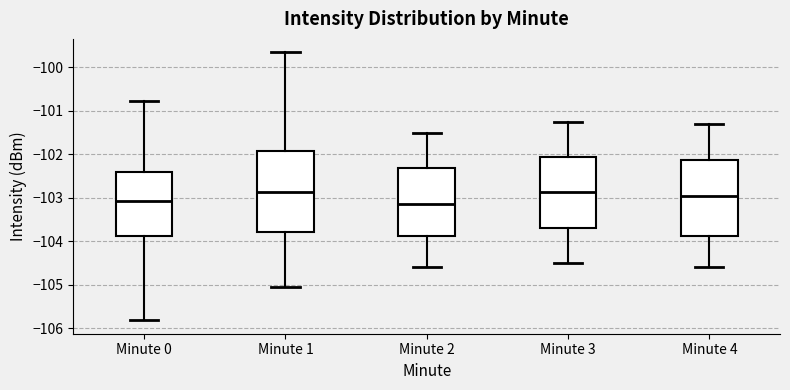

Comparing the boxes themselves (not the whiskers), which one is the tallest?

Minute 1